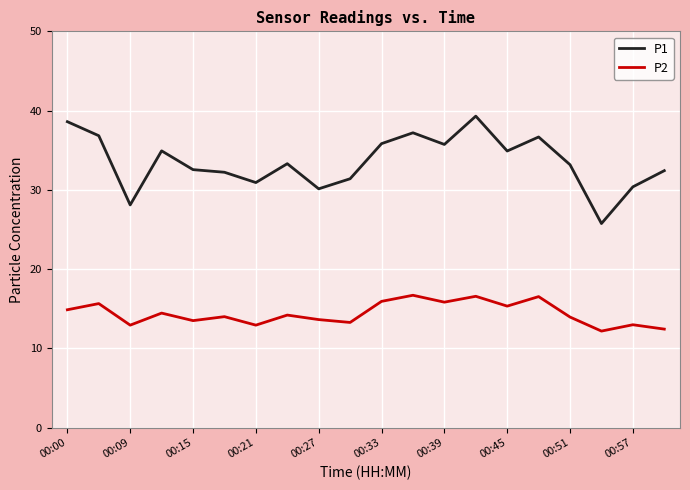

Rank the series by their average value, from lowest to highest.

P2, P1